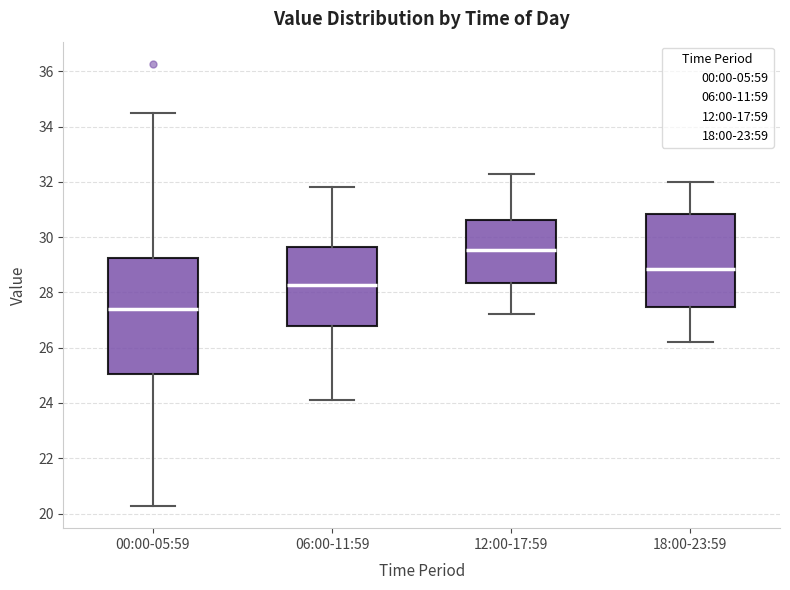

Which box has the highest median line?

12:00-17:59